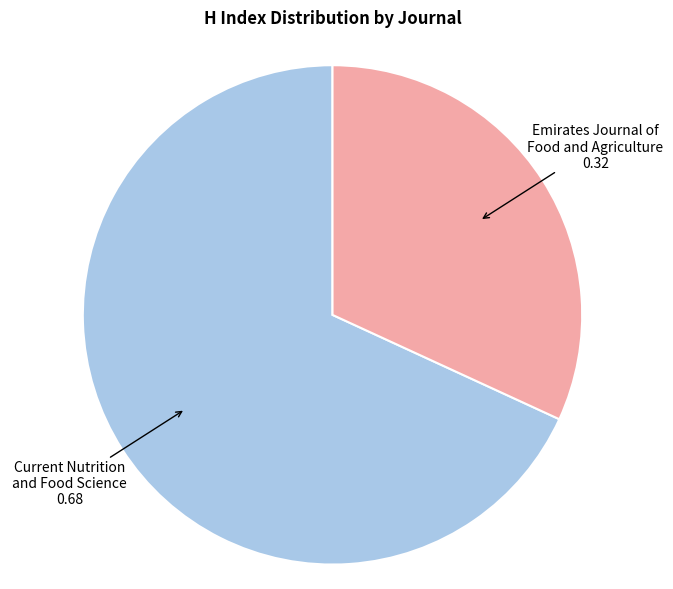

Is there a majority slice in this chart?

Yes